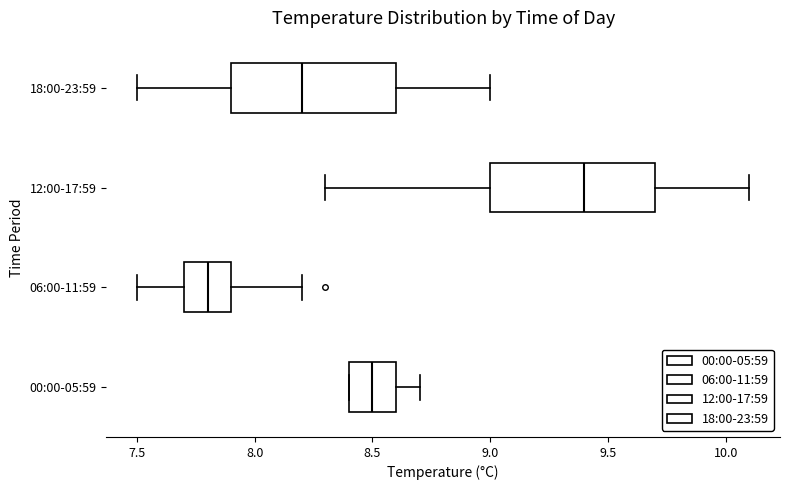

Which box has the furthest to the right median line?

12:00-17:59